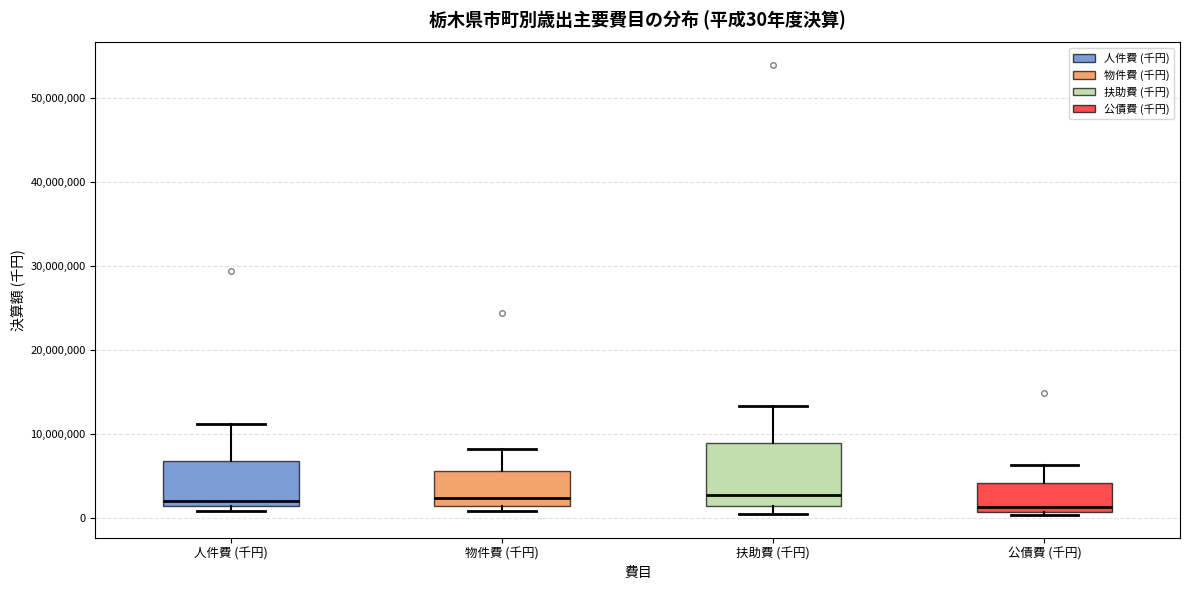

Which box is the tallest, from its lower edge to its upper edge?

扶助費 (千円)